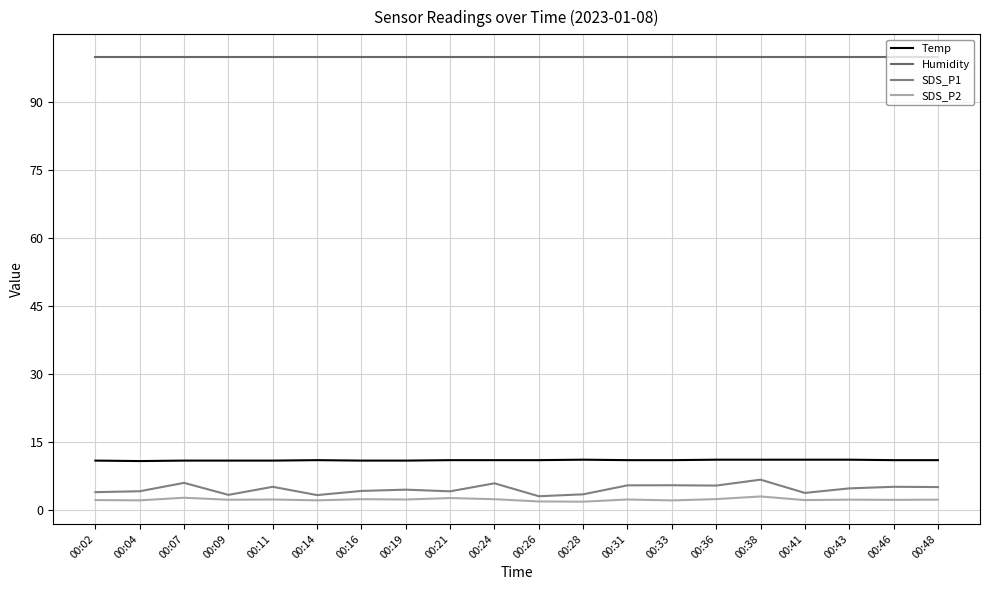

Reading left to right, list all the values displayed in this chart.

Temp: 00:02=10.9	00:04=10.8	00:07=10.9	00:09=10.9	00:11=10.9	00:14=11.0	00:16=10.9	00:19=10.9	00:21=11.0	00:24=11.0	00:26=11.0	00:28=11.1	00:31=11.0	00:33=11.0	00:36=11.1	00:38=11.1	00:41=11.1	00:43=11.1	00:46=11.0	00:48=11.0
Humidity: 00:02=99.9	00:04=99.9	00:07=99.9	00:09=99.9	00:11=99.9	00:14=99.9	00:16=99.9	00:19=99.9	00:21=99.9	00:24=99.9	00:26=99.9	00:28=99.9	00:31=99.9	00:33=99.9	00:36=99.9	00:38=99.9	00:41=99.9	00:43=99.9	00:46=99.9	00:48=99.9
SDS_P1: 00:02=4.0	00:04=4.2	00:07=6.0	00:09=3.4	00:11=5.1	00:14=3.3	00:16=4.2	00:19=4.5	00:21=4.1	00:24=5.9	00:26=3.0	00:28=3.5	00:31=5.5	00:33=5.5	00:36=5.4	00:38=6.7	00:41=3.8	00:43=4.8	00:46=5.1	00:48=5.1
SDS_P2: 00:02=2.2	00:04=2.1	00:07=2.7	00:09=2.3	00:11=2.3	00:14=2.1	00:16=2.4	00:19=2.3	00:21=2.6	00:24=2.4	00:26=1.9	00:28=1.9	00:31=2.3	00:33=2.1	00:36=2.4	00:38=3.0	00:41=2.2	00:43=2.3	00:46=2.2	00:48=2.3